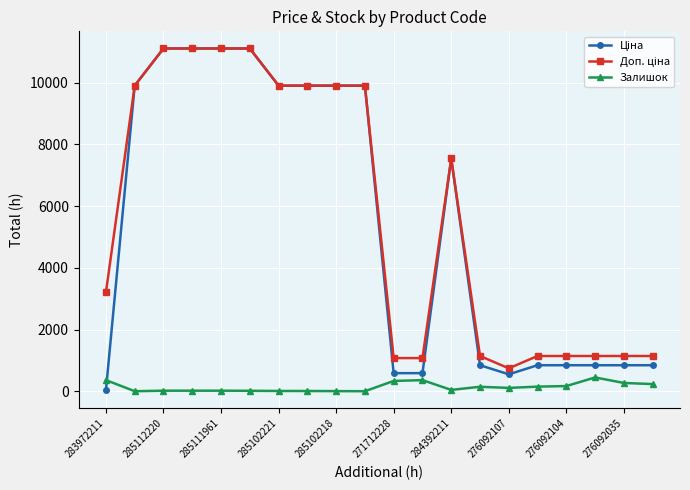

What is the maximum value shown in the chart?

11113.6